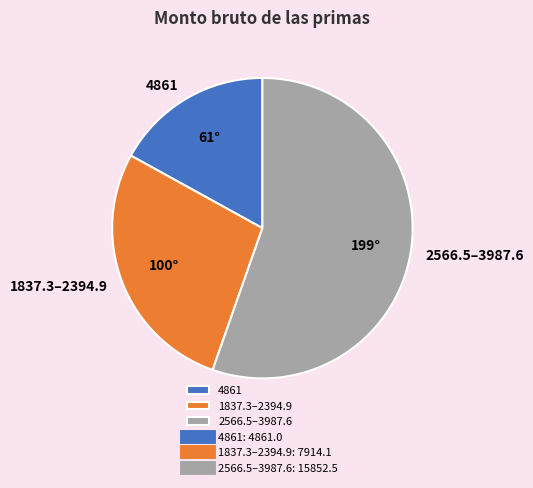

Which slice represents more than half of the pie?

2566.5–3987.6